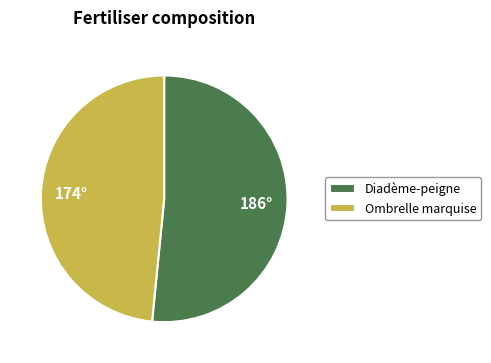

Does any single category account for the majority?

Yes